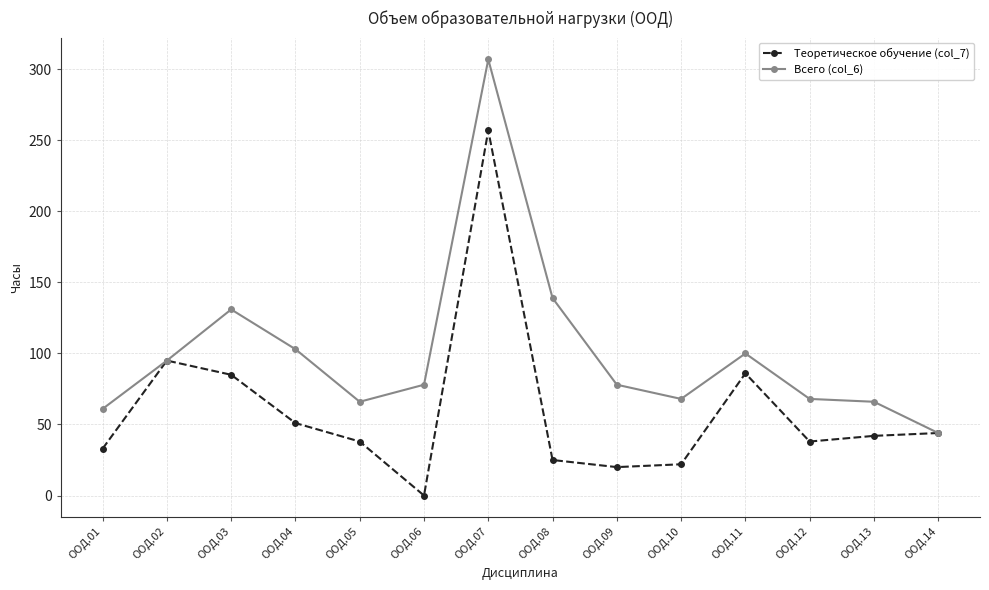

At which label is Всего (col_6) closest to 175?

ООД.08